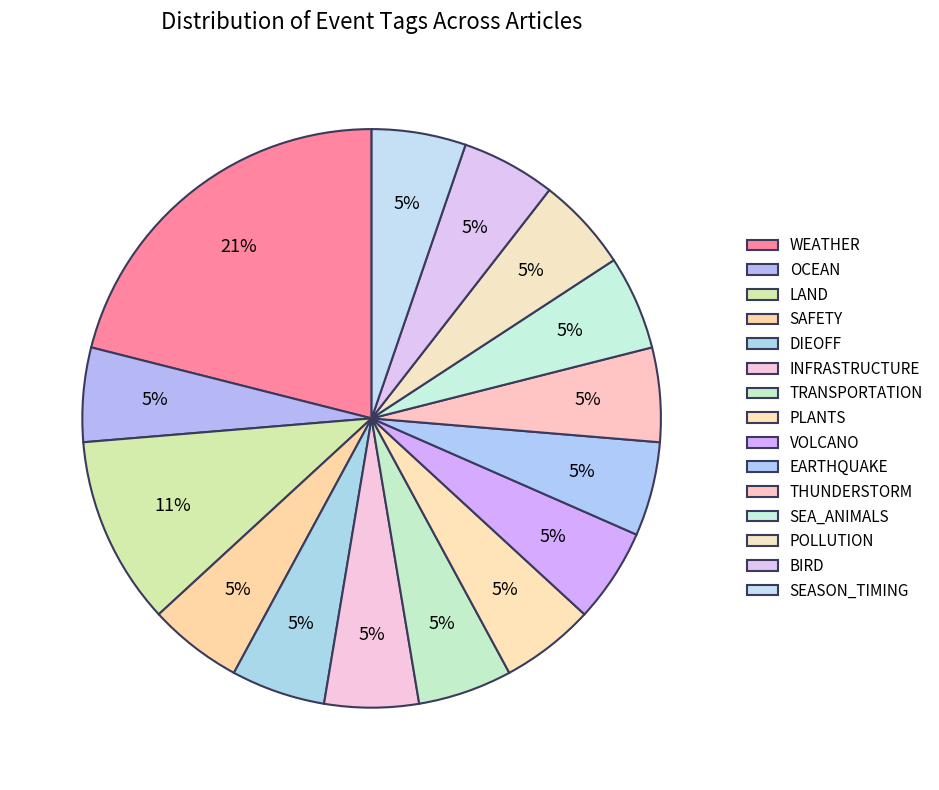

Count the number of slices in the pie.

15